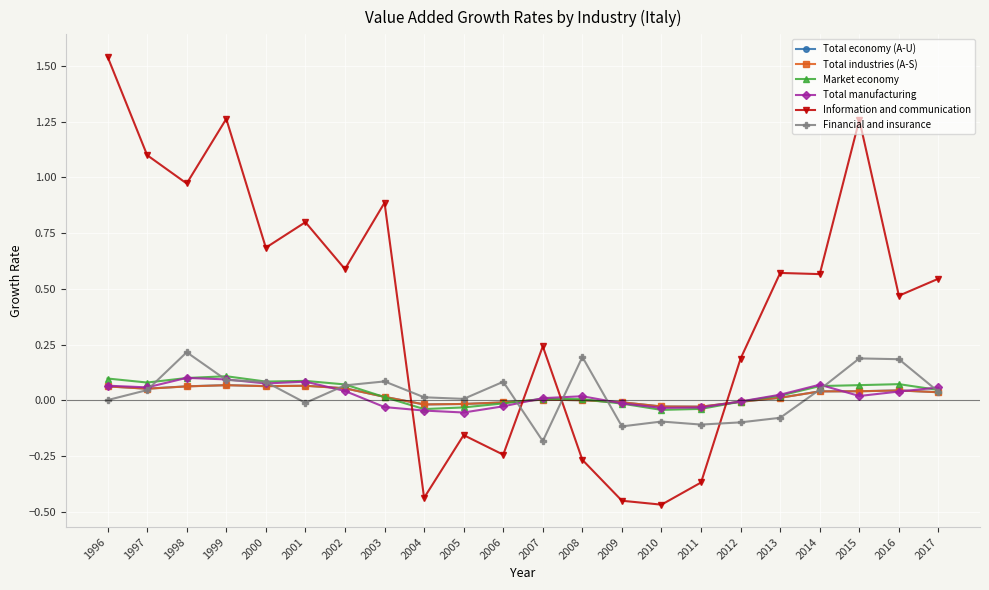

True or false: Total industries (A-S) has a value of -0.0 at 2004.

True